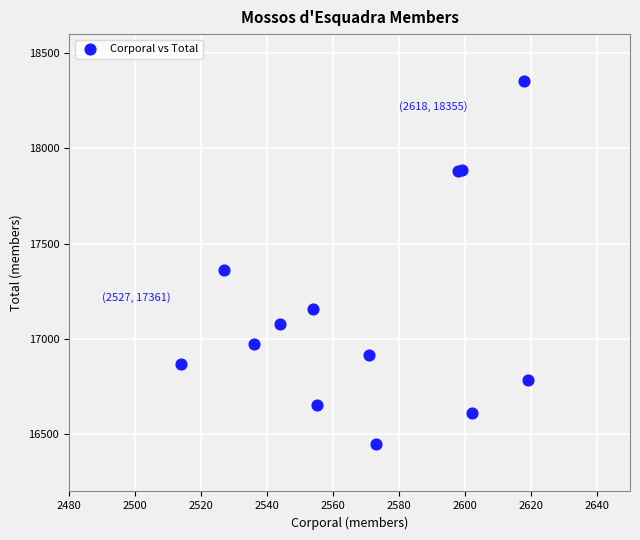

What Y value in the scatter plot is closest to 17402?

17361